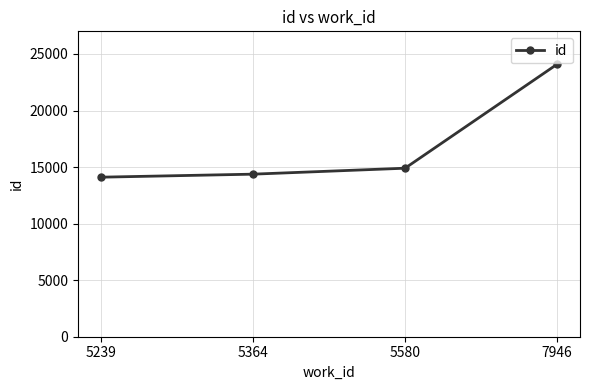

What is the sum of the values at 5580 and 7946?

38994